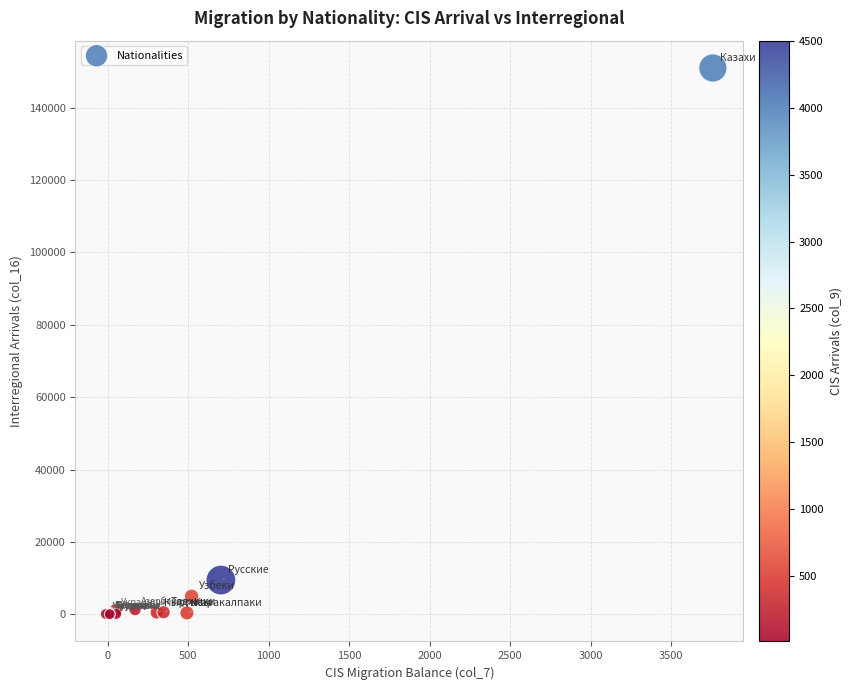

What Y value in the scatter plot is closest to 75510?

9439